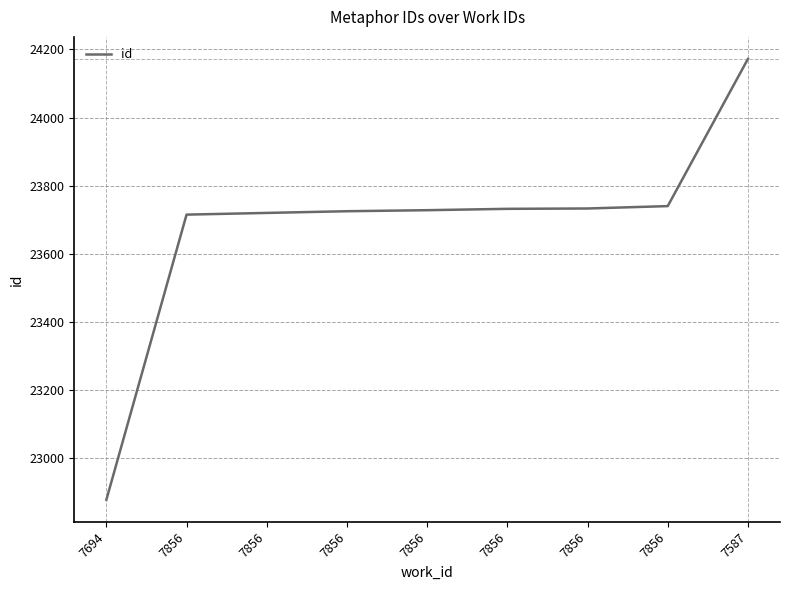

At which label is the value closest to 23525?

7856